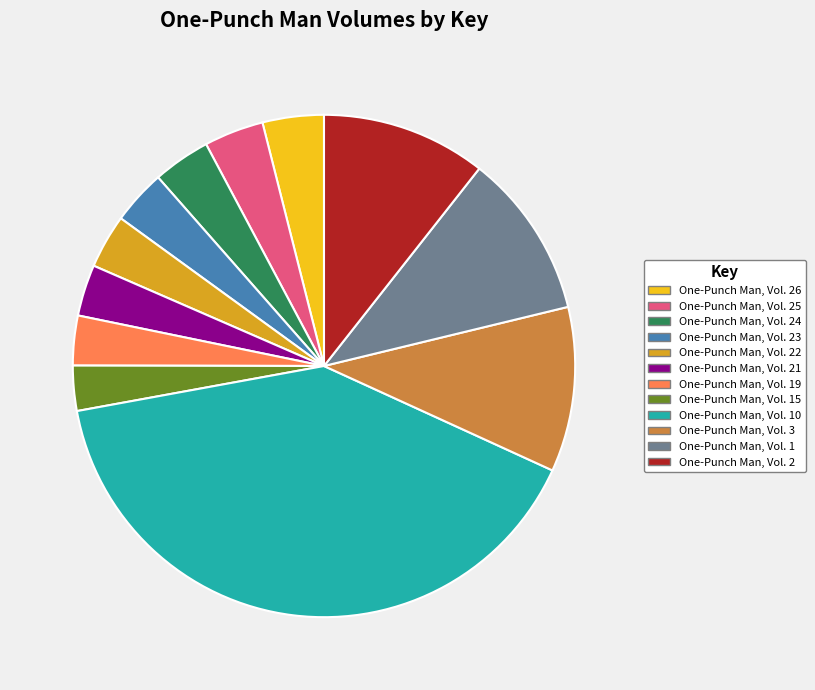

What is the ratio of the value at One-Punch Man, Vol. 24 to the value at One-Punch Man, Vol. 2?

0.3